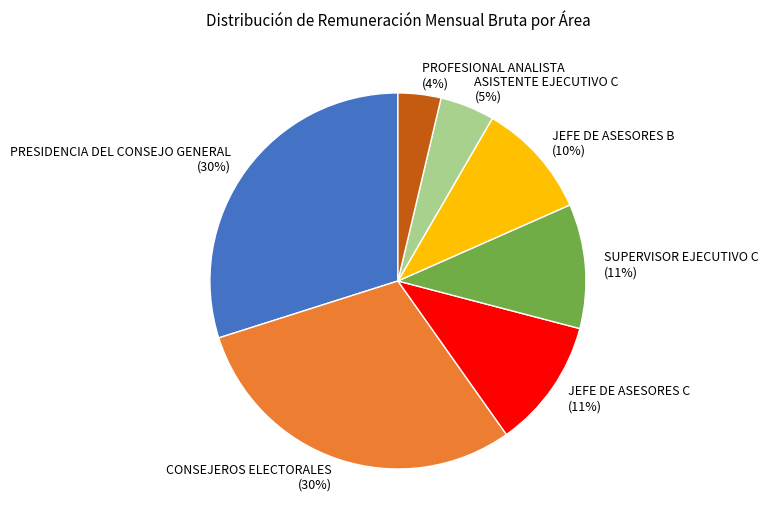

How many slices are in this pie chart?

7